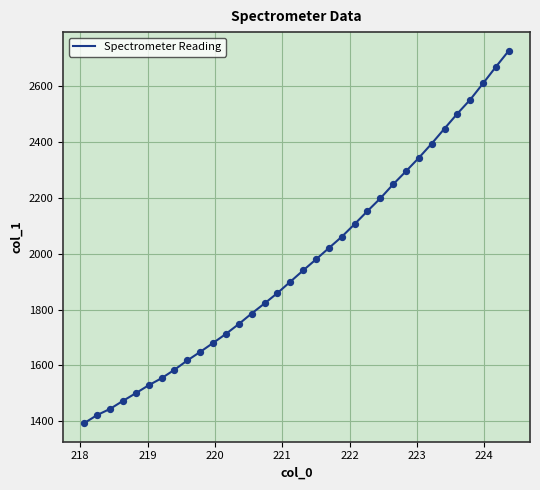

What is the difference between the maximum and minimum values?

1333.8